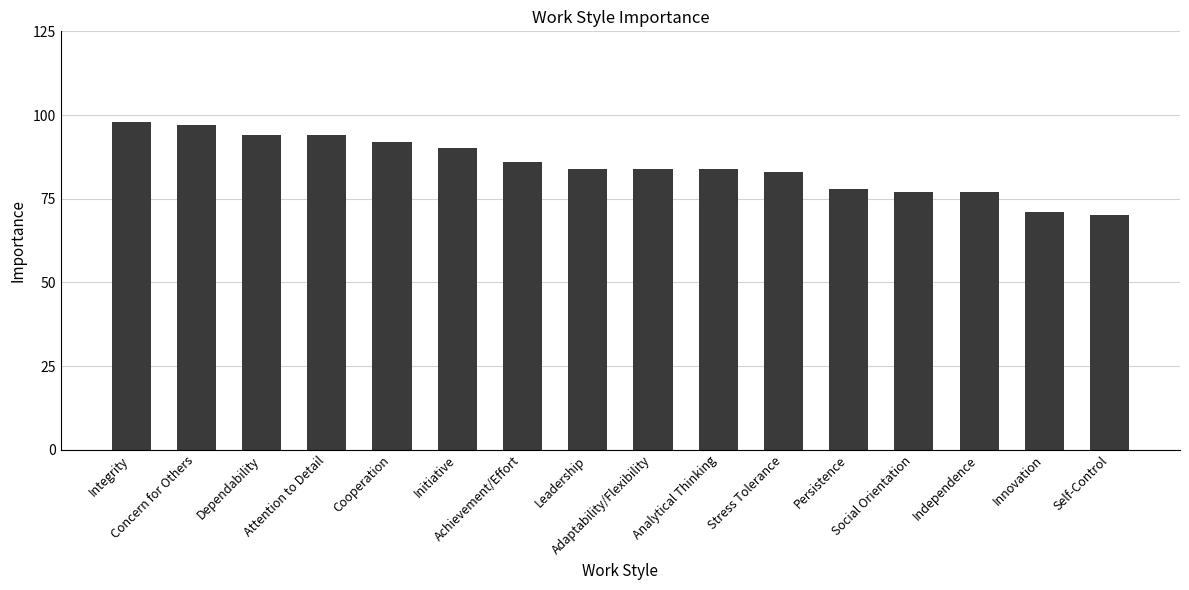

The value at Attention to Detail is 94. True or false?

True